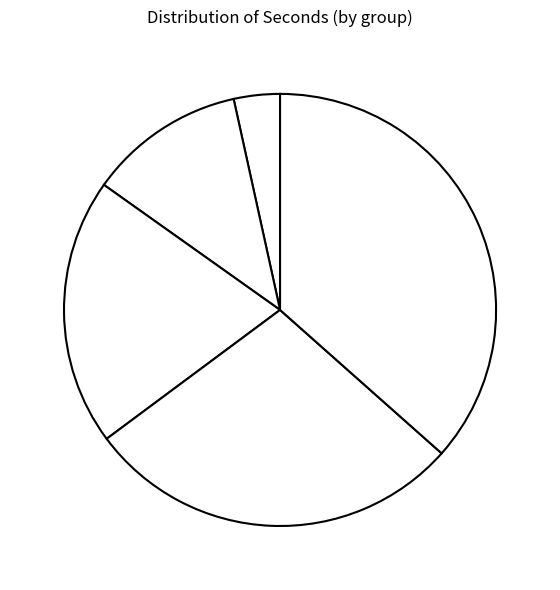

How many slices are in this pie chart?

5